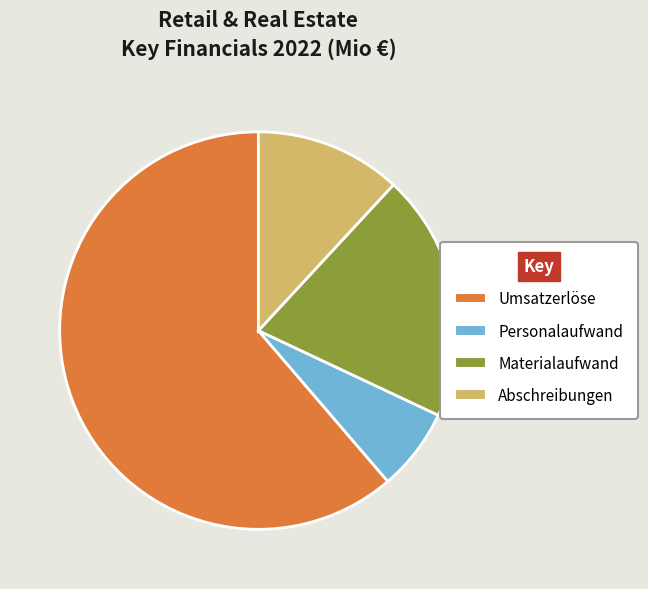

Is it true that Materialaufwand is 7% of the pie?

False